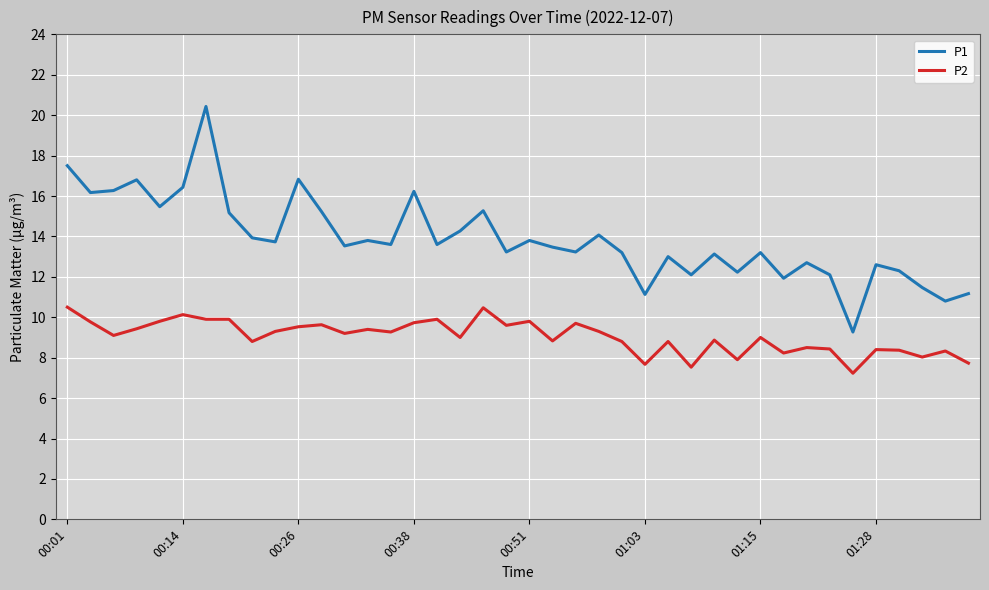

Rank the series by their maximum value, from highest to lowest.

P1, P2